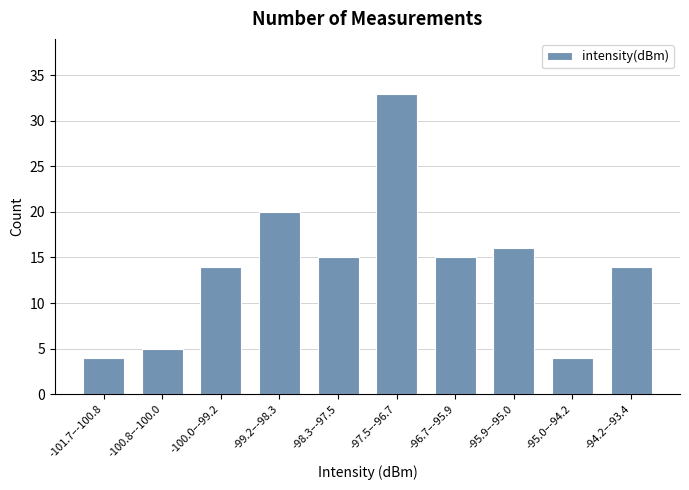

Reading right to left, what are all the values shown in this chart?

-94.2–-93.4=14	-95.0–-94.2=4	-95.9–-95.0=16	-96.7–-95.9=15	-97.5–-96.7=33	-98.3–-97.5=15	-99.2–-98.3=20	-100.0–-99.2=14	-100.8–-100.0=5	-101.7–-100.8=4